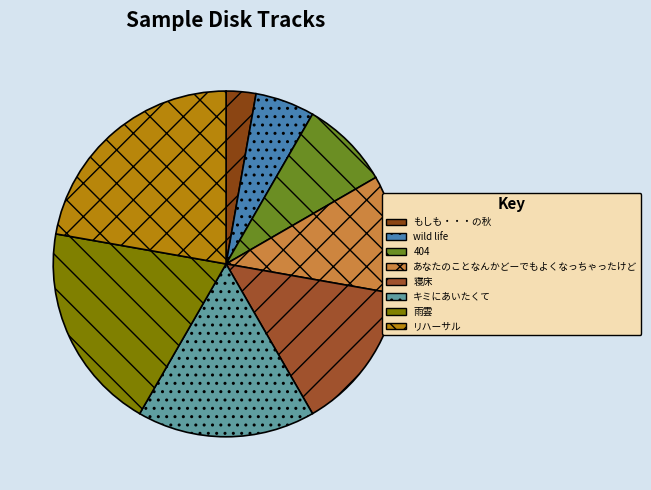

Is there any slice that represents more than half of the pie?

No